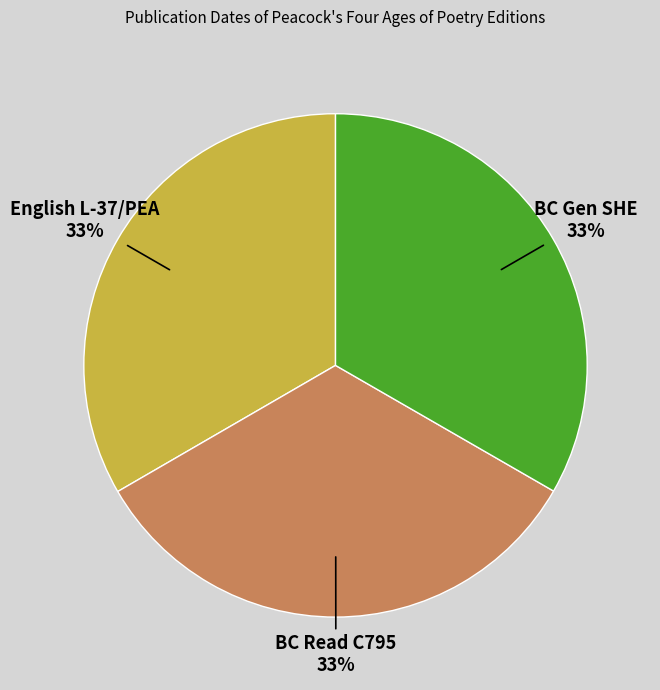

What is the ratio of the value at BC Read C795 to the value at BC Gen SHE?

1.0